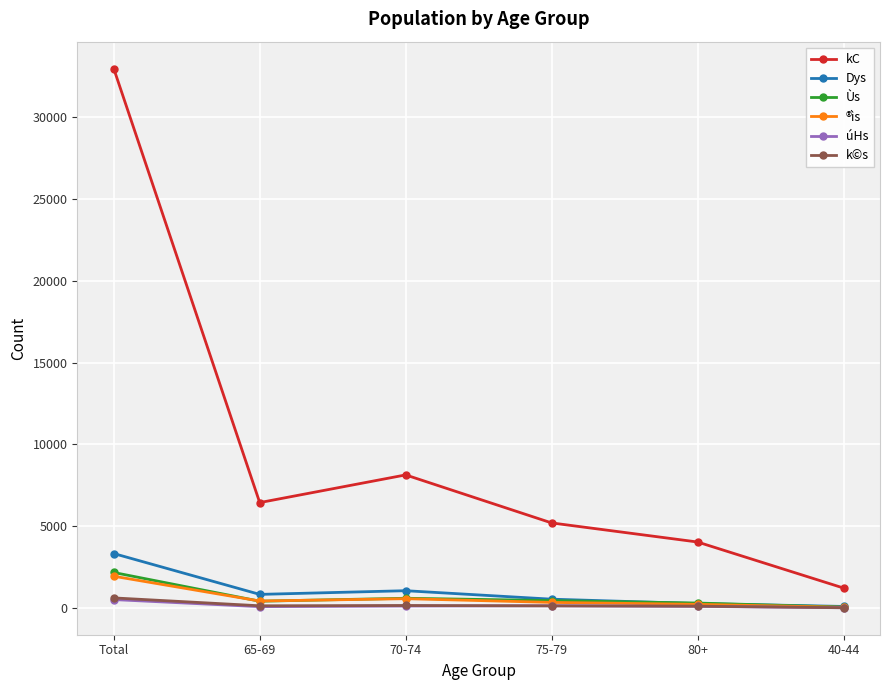

What is the value of the ®ìs point at the 5th from the left?

216